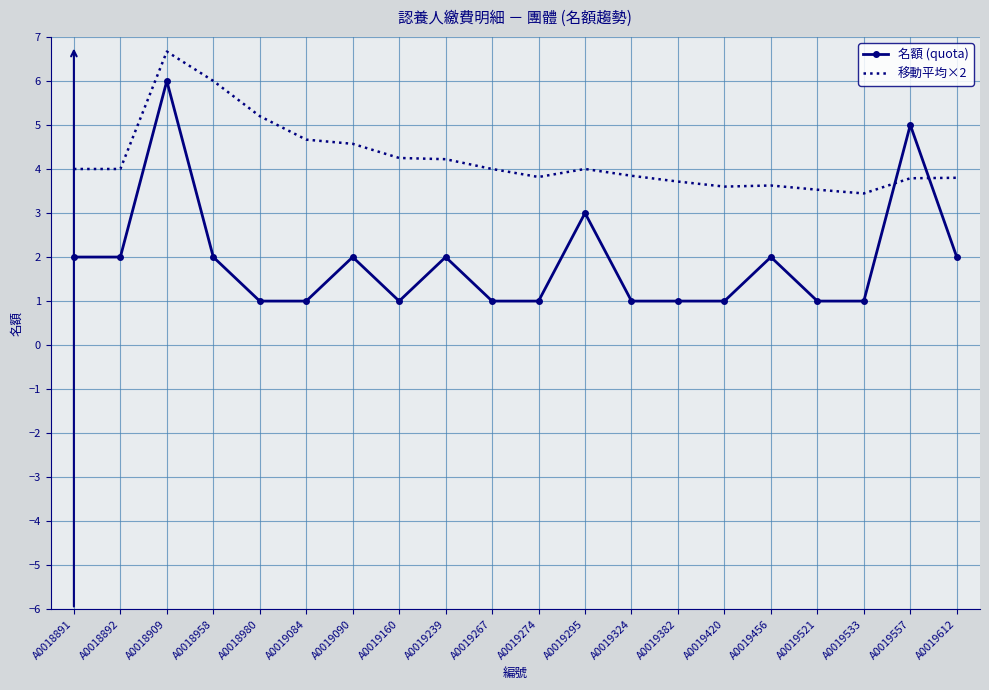

Read the 名額 (quota) value at A0018980.

1.0